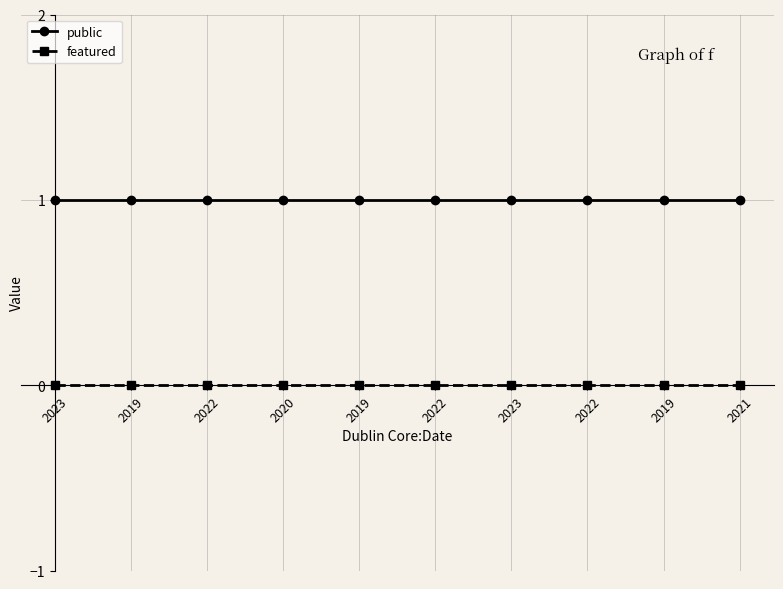

Is this an area chart (filled region under the line)?

No